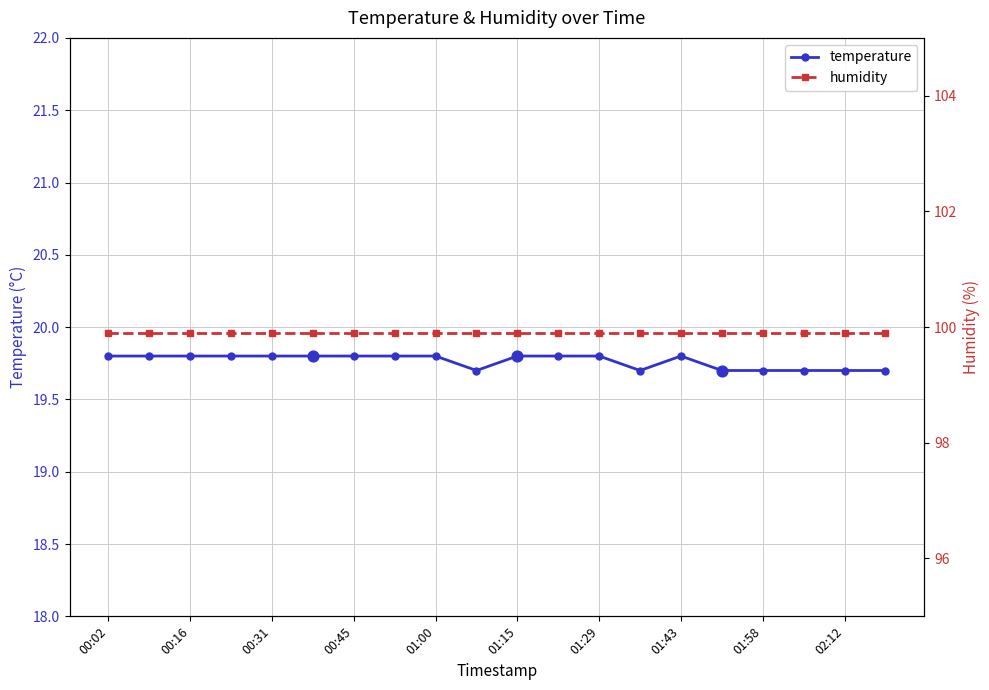

What are all the series names shown in the legend?

temperature, humidity